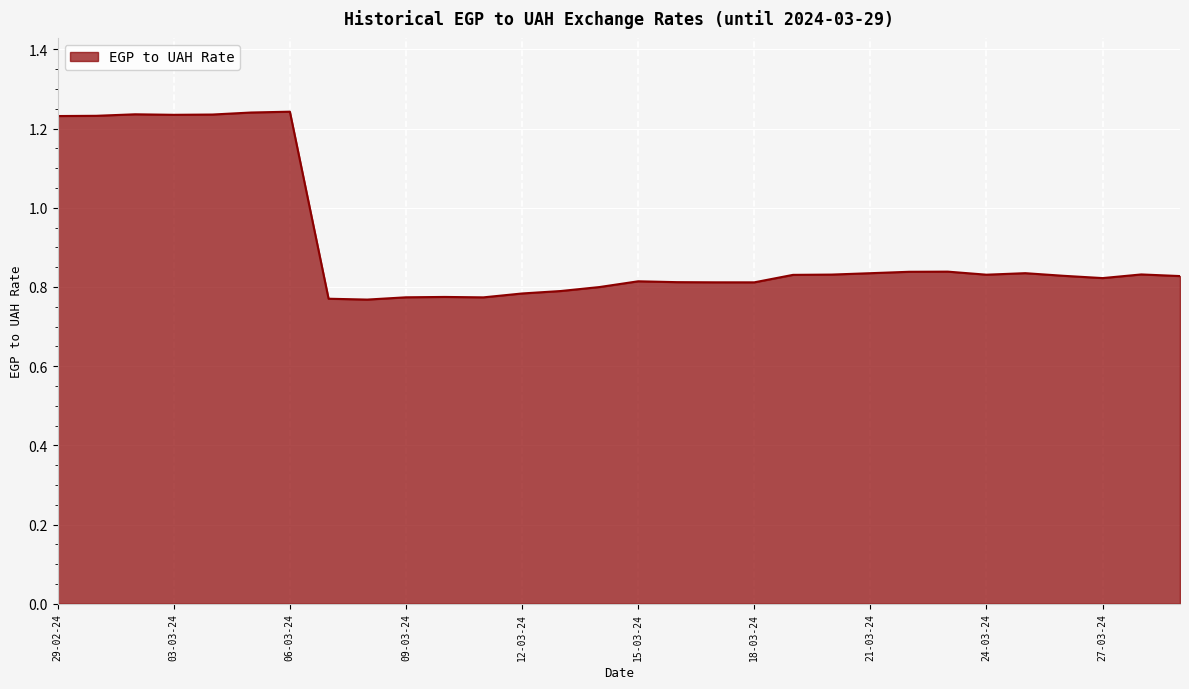

What is the difference between the maximum and minimum values?

0.5